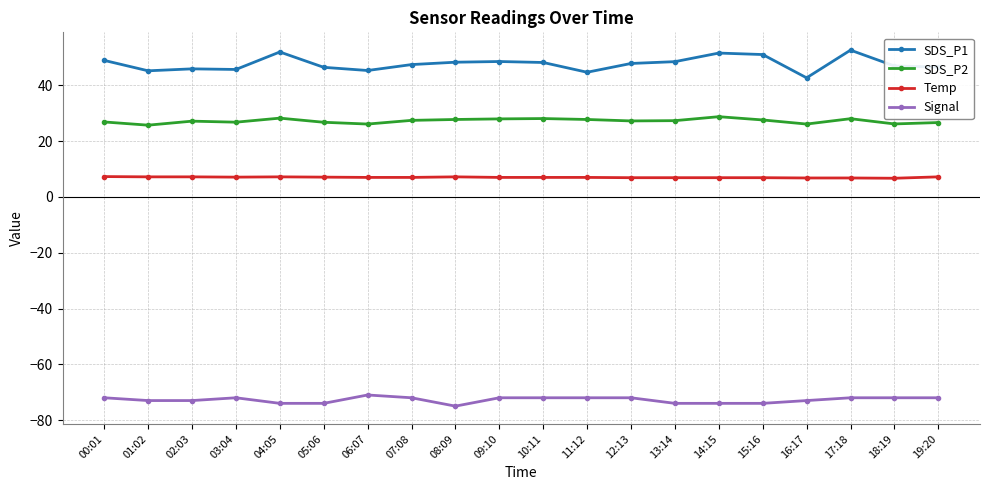

Which series has the widest spread of values?

SDS_P1